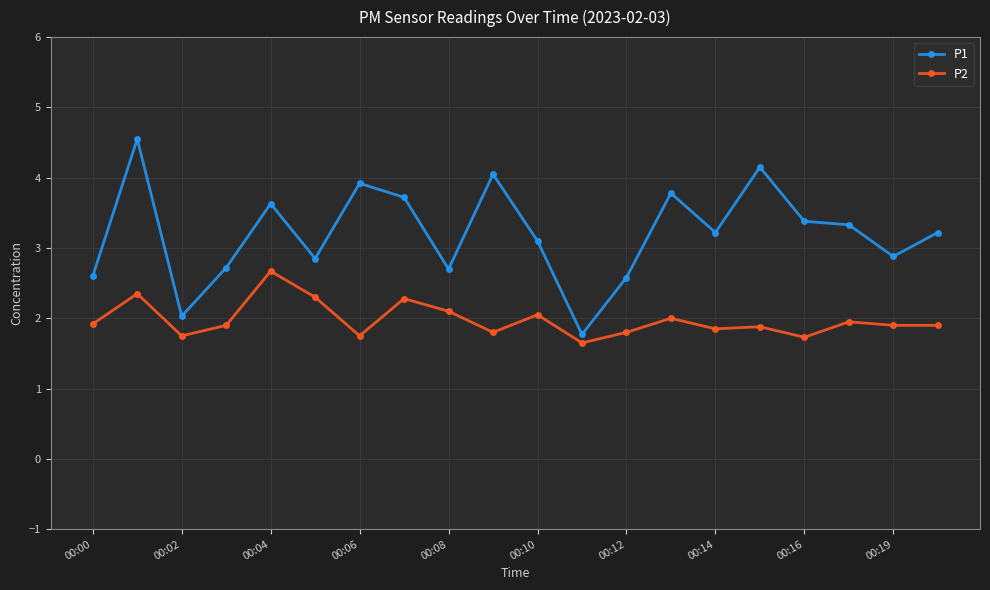

What is the minimum value for P1?

1.8